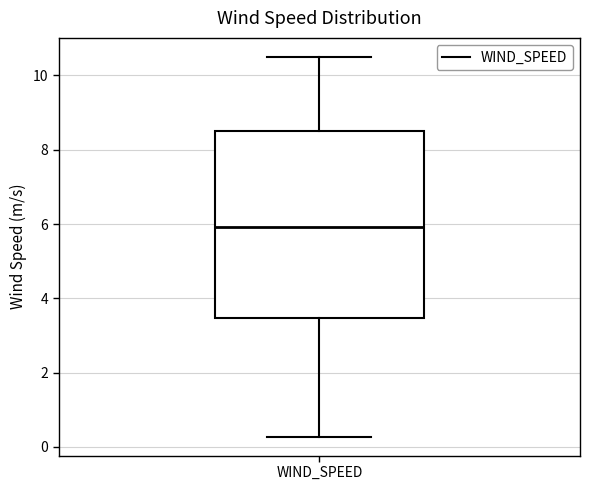

Where does the lower whisker of the box for WIND_SPEED end on the y-axis? The values are not printed on the chart, so give them approximately, as read against the axis.

0.2